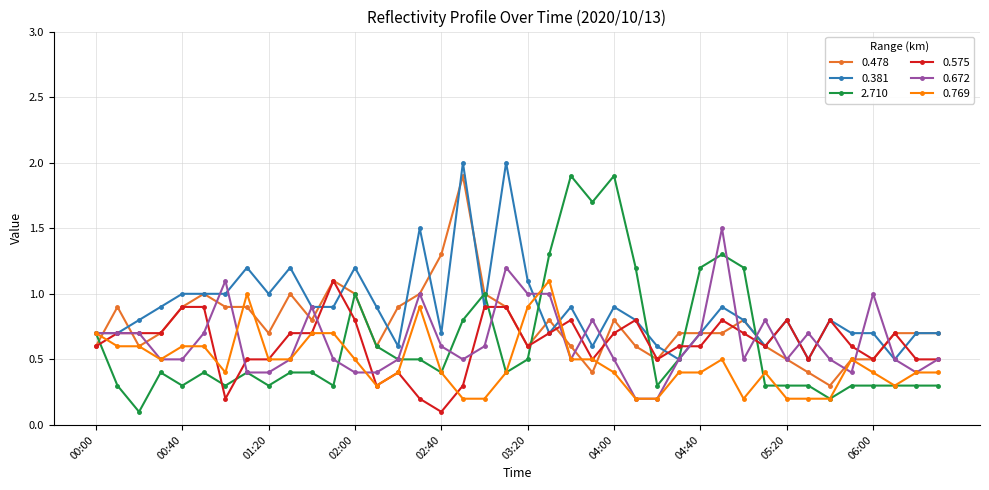

What is the value of the 0.478 point at the 38th from the left?

0.7